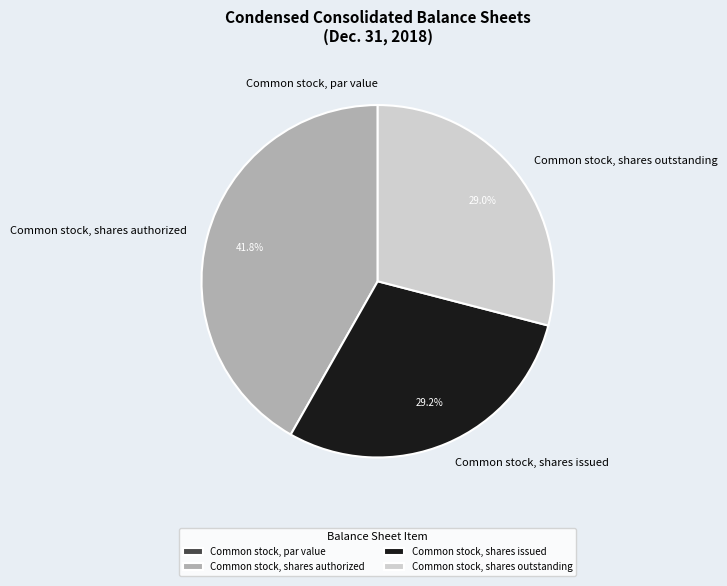

Which category has the biggest portion of the pie?

Common stock, shares authorized